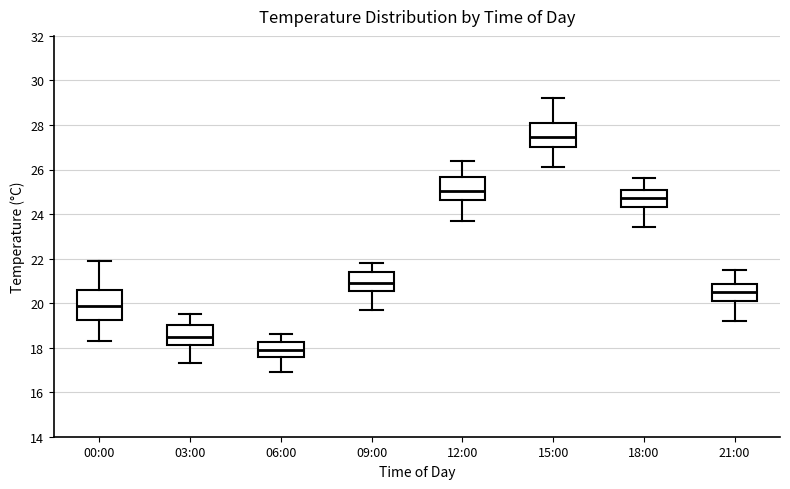

Which box is the tallest, from its lower edge to its upper edge?

00:00